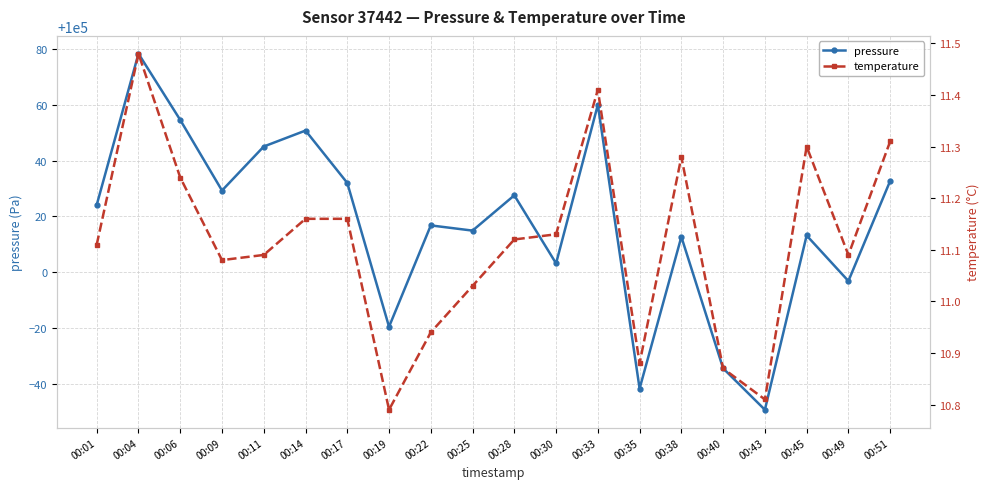

Between 00:04 and 00:33, which series saw the biggest shift?

pressure